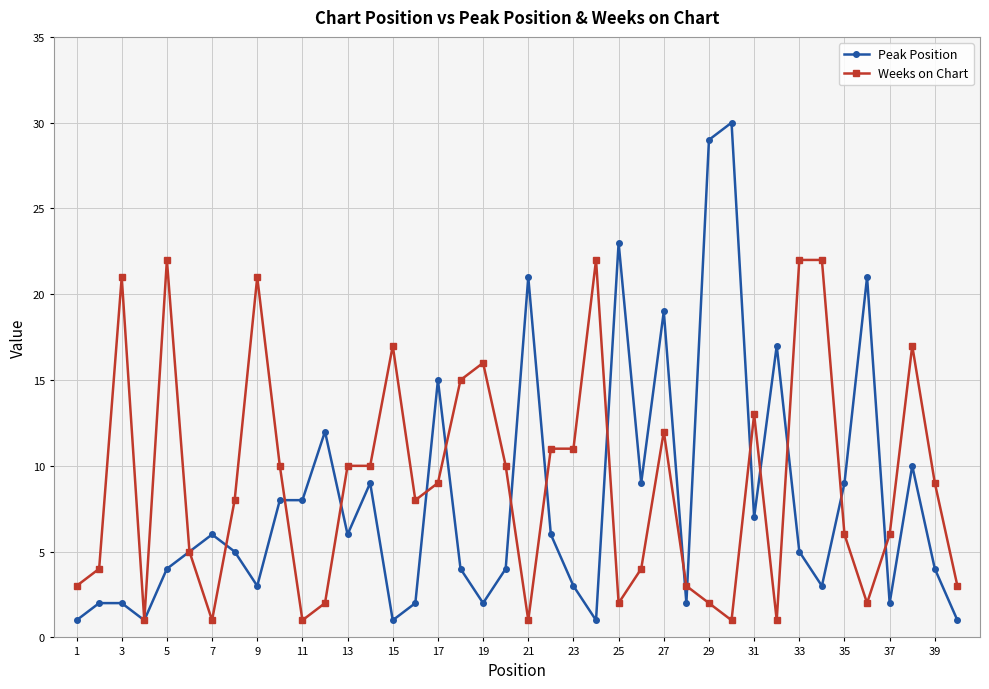

List the series in order of their peak value, highest first.

Peak Position, Weeks on Chart